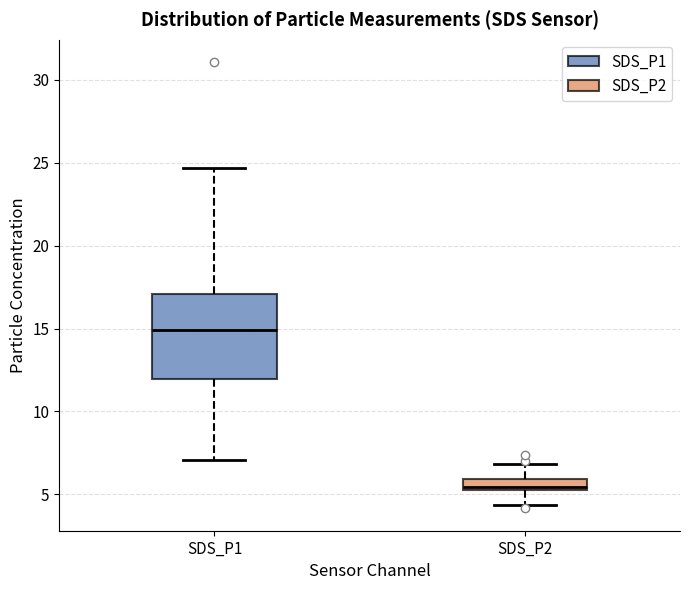

Which box is the tallest, from its lower edge to its upper edge?

SDS_P1